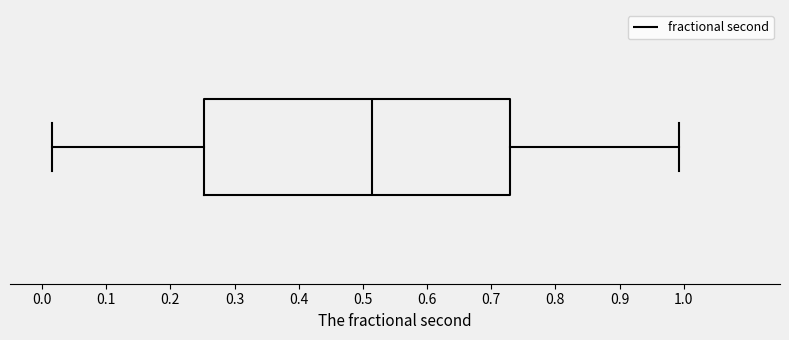

Transcribe this box plot: give where the median line is, the range the box spans, and where the two whiskers end, as read against the x-axis. The values are not printed on the chart, so give them approximately, as read against the axis.

median 0.51, box 0.25 to 0.73, whiskers 0.02 to 0.99